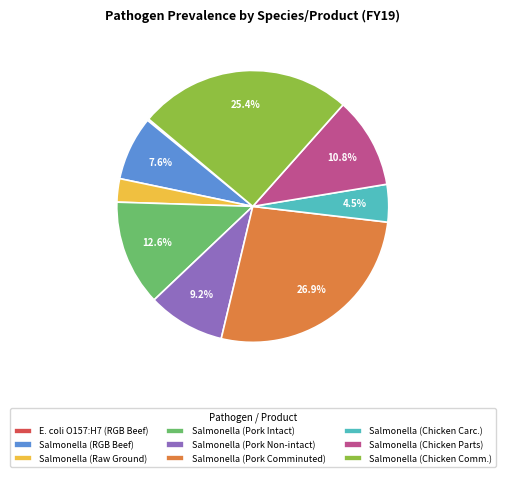

Which category has the biggest portion of the pie?

Salmonella (Pork Comminuted)